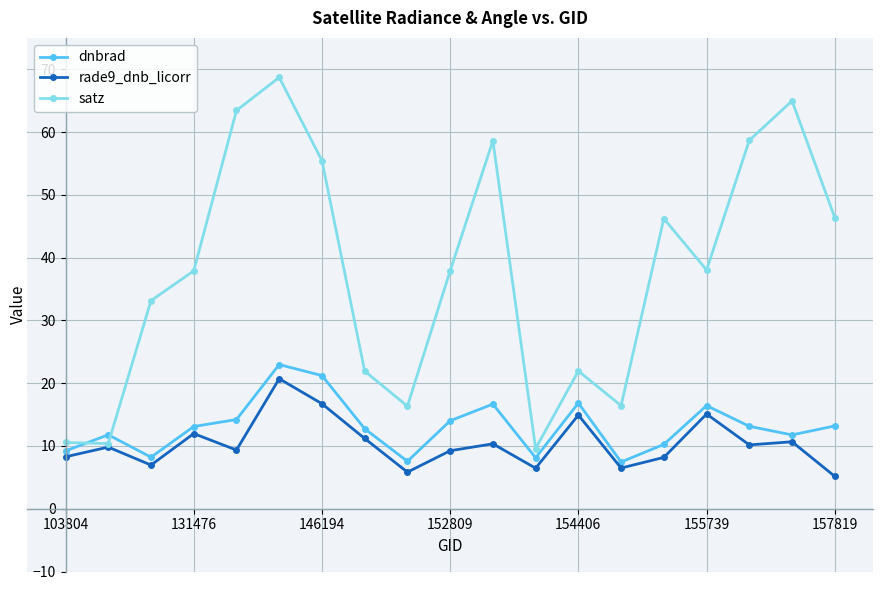

What is the lowest value of the dnbrad series?

7.4